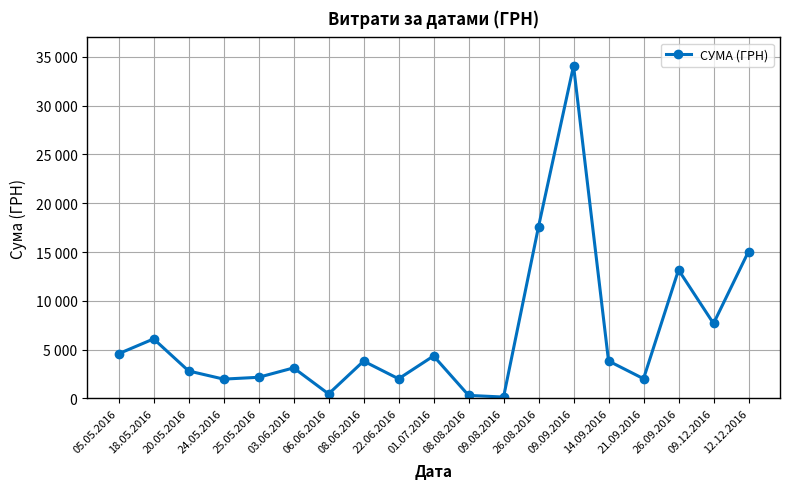

Does the chart have visible grid lines?

Yes